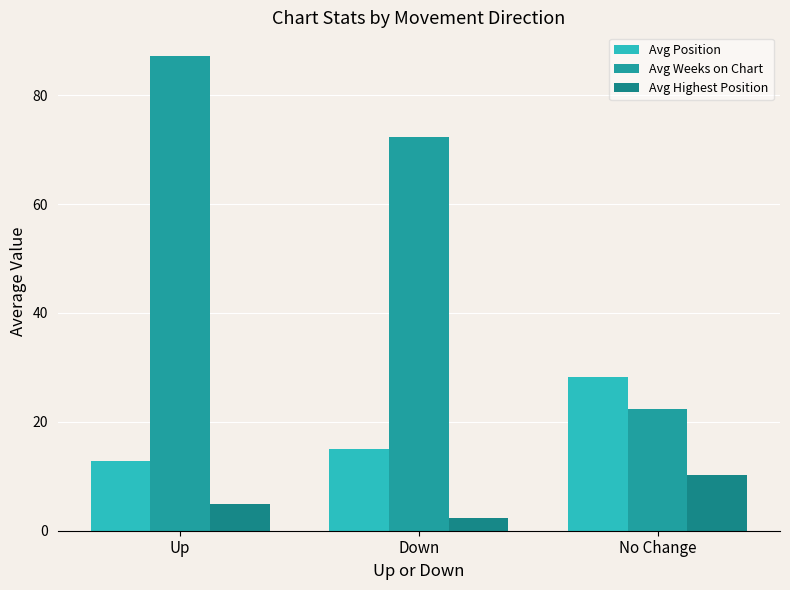

The Avg Position series shows 18.2 at Up. True or false?

False